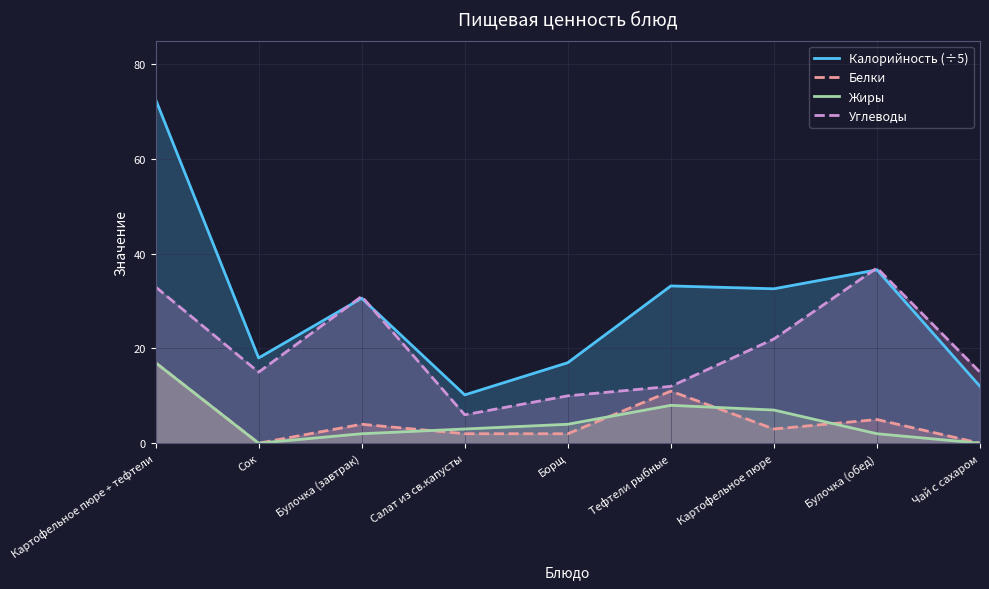

How many values in the Белки series are below 3?

4